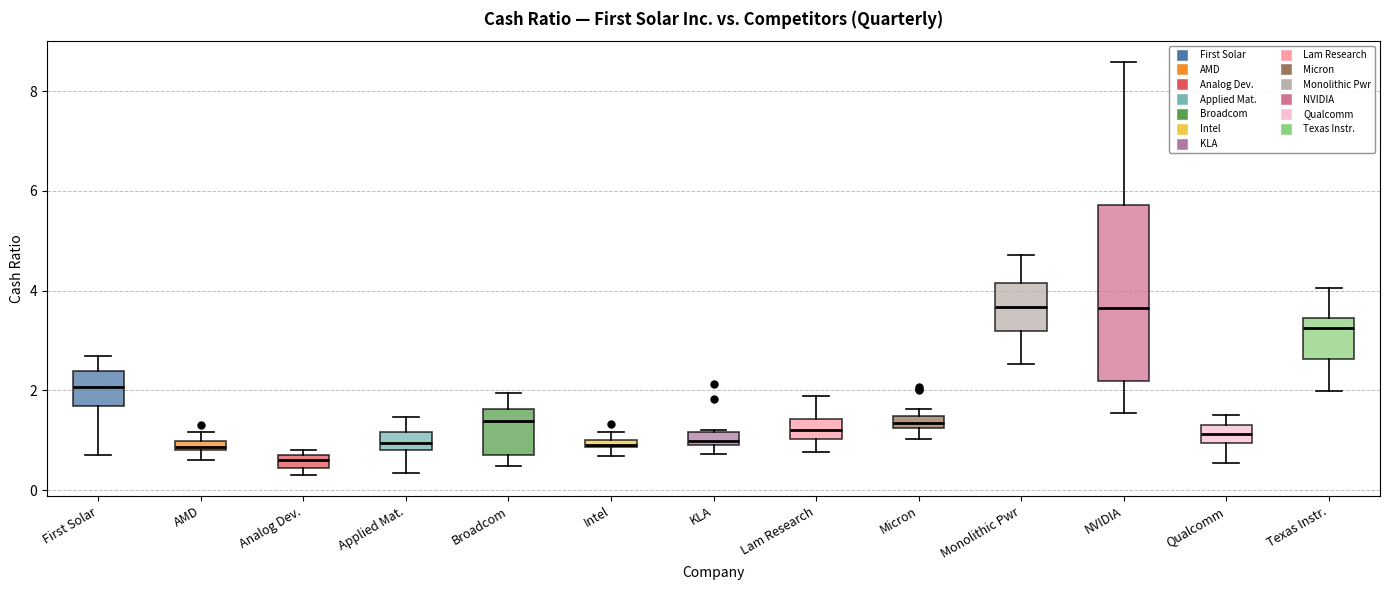

Where does the upper whisker of the box for Applied Mat. end on the y-axis? The values are not printed on the chart, so give them approximately, as read against the axis.

1.4